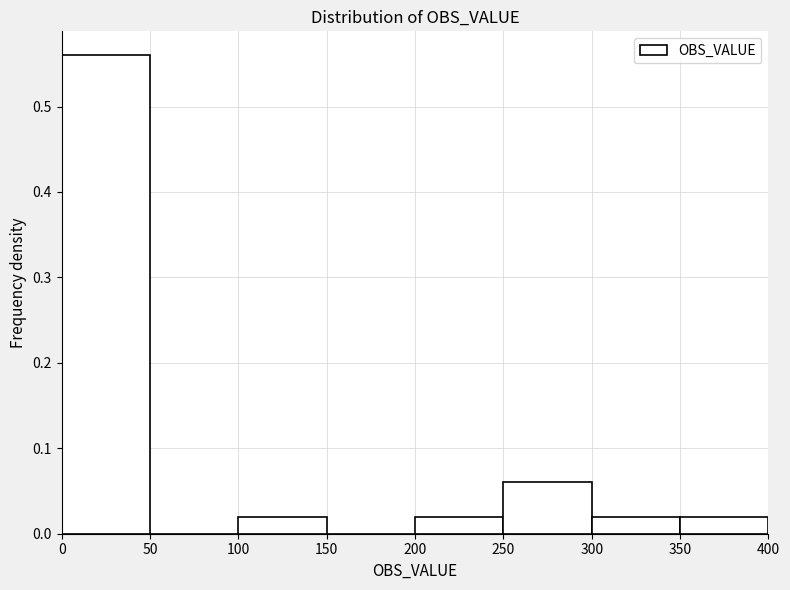

What is the height of the bar covering 100 to 150 on the x-axis? The values are not printed on the chart, so give them approximately, as read against the axis.

0.02